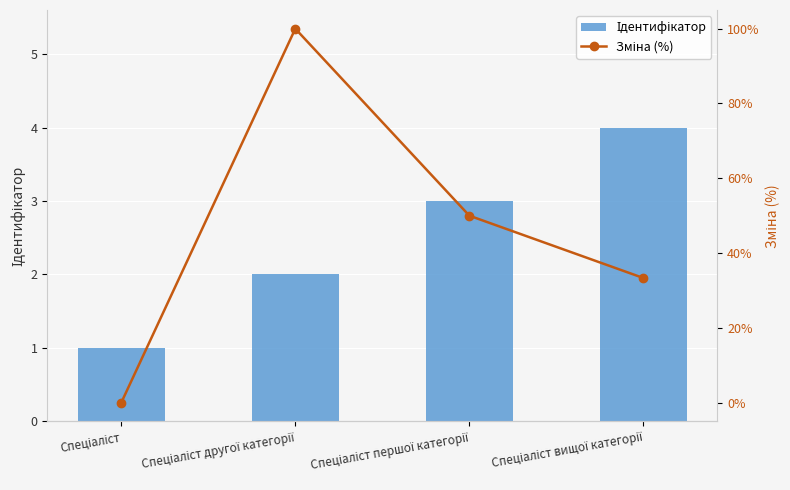

What is the sum of all Ідентифікатор values?

10.0